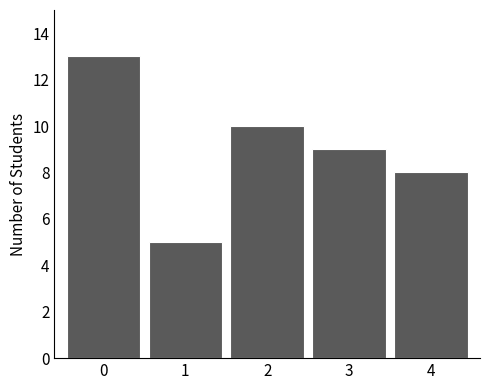

Reading left to right, extract all data points from this chart.

0=13	1=5	2=10	3=9	4=8